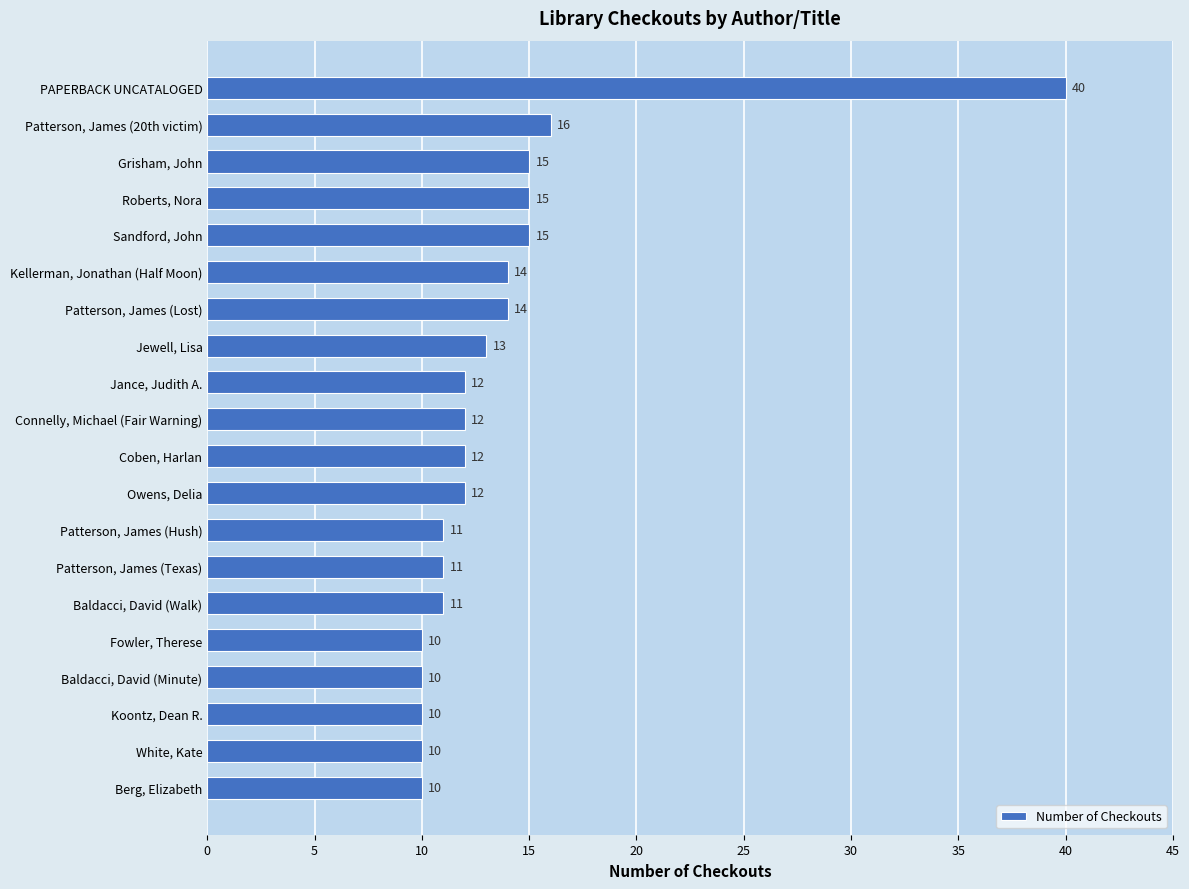

Where is the data nearest to the value 25?

Patterson, James (20th victim)